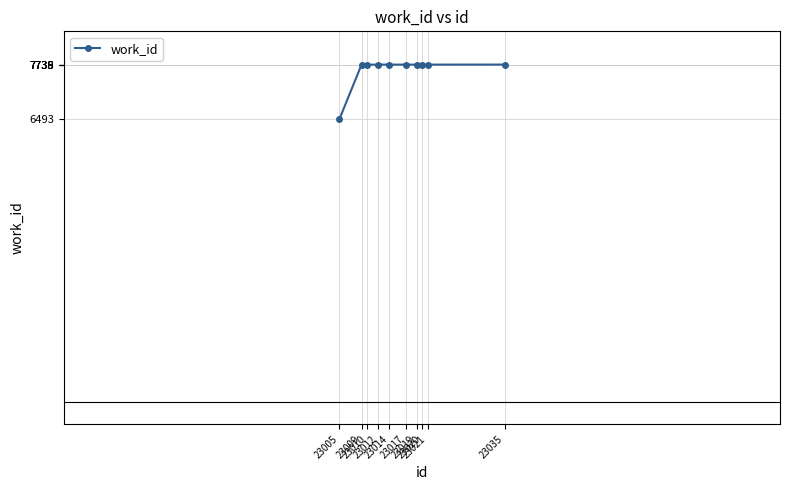

What is the smallest value displayed?

6493